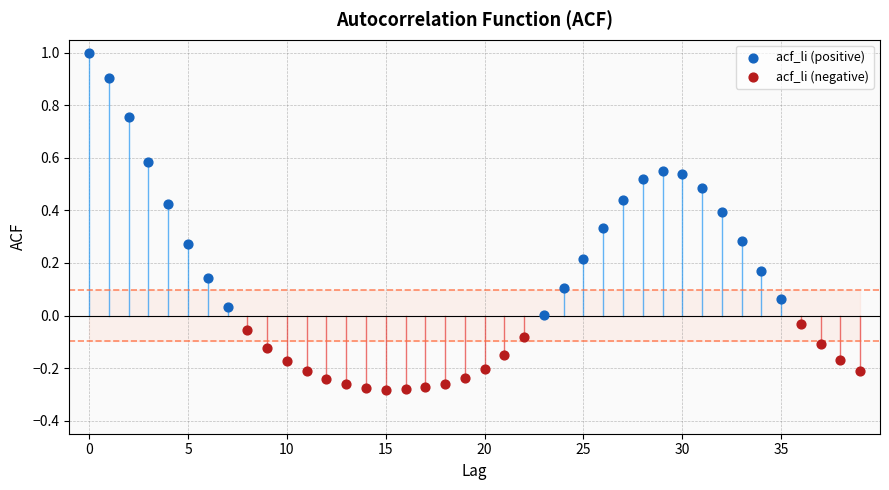

Which series reaches the maximum Y coordinate?

acf_li (positive)